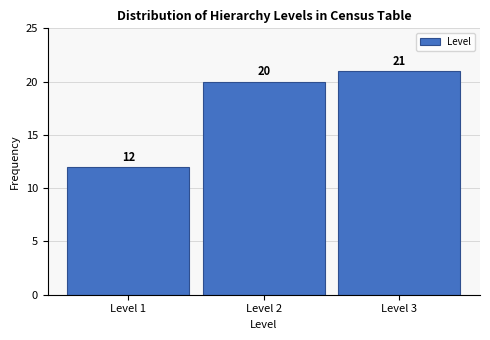

Reading left to right, extract all data points from this chart.

Level 1=12	Level 2=20	Level 3=21